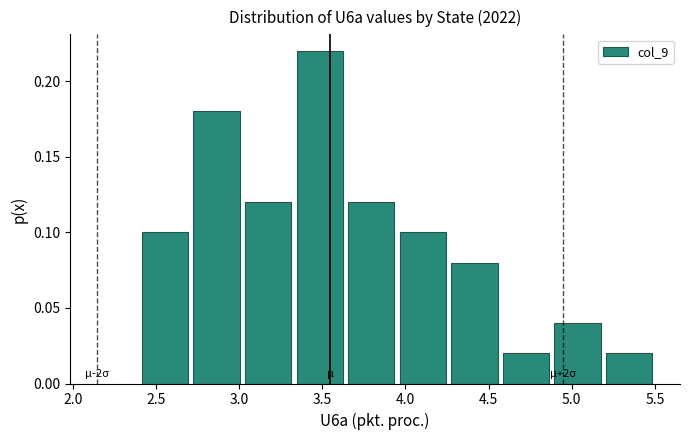

Which range on the x-axis has the tallest bar?

3.33 to 3.64